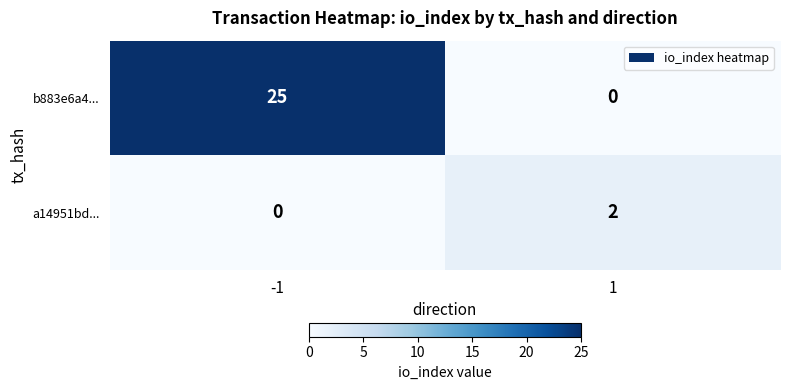

Rank the series at -1 from lowest to highest value.

a14951bd..., b883e6a4...